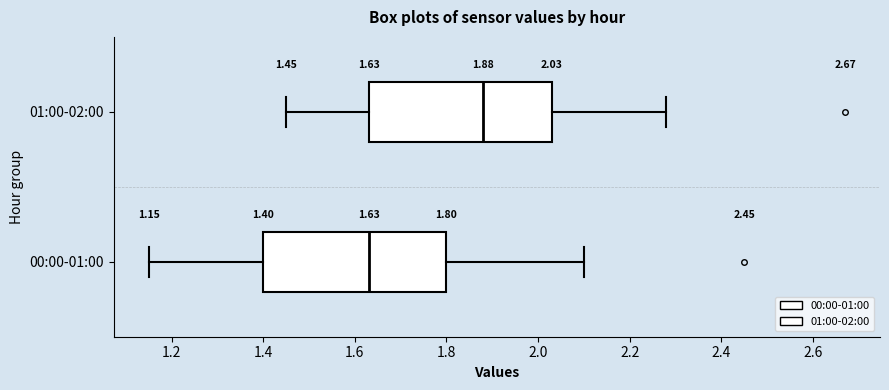

Which box's median line is the furthest to the right?

01:00-02:00